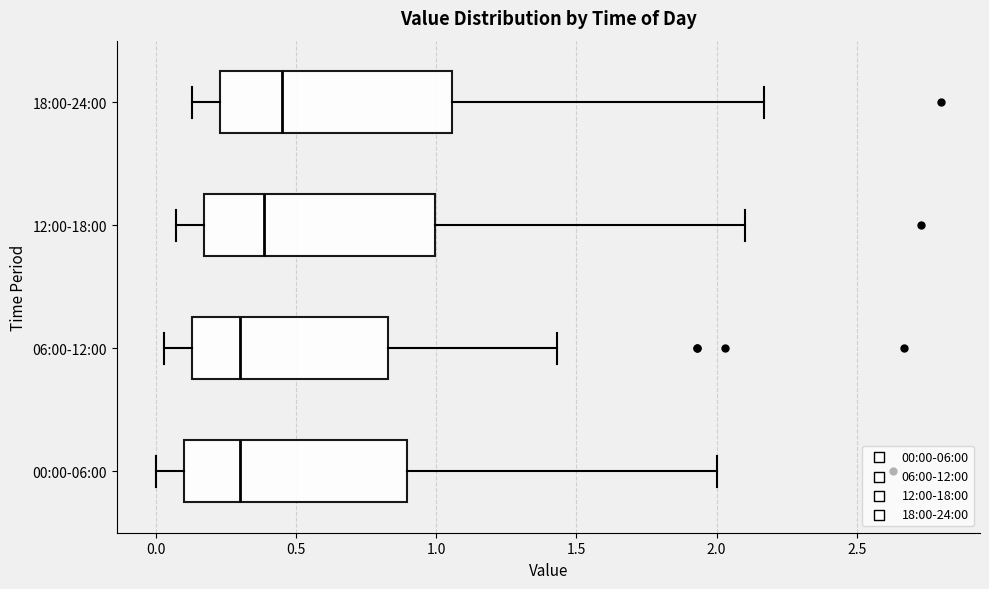

Which box has the furthest to the right median line?

18:00-24:00